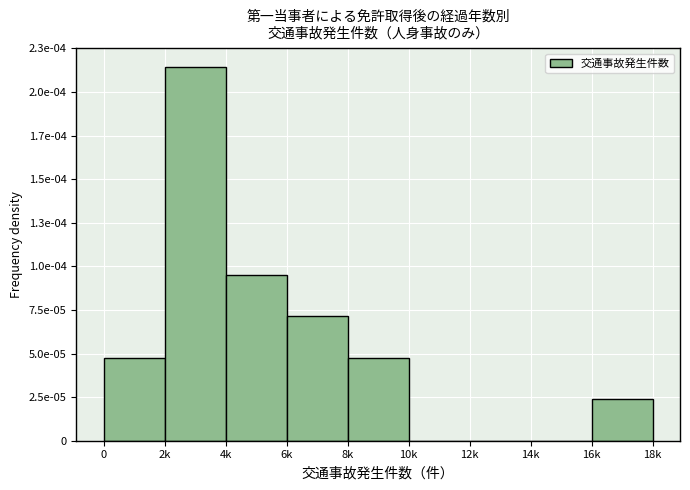

Are the bars horizontal?

No